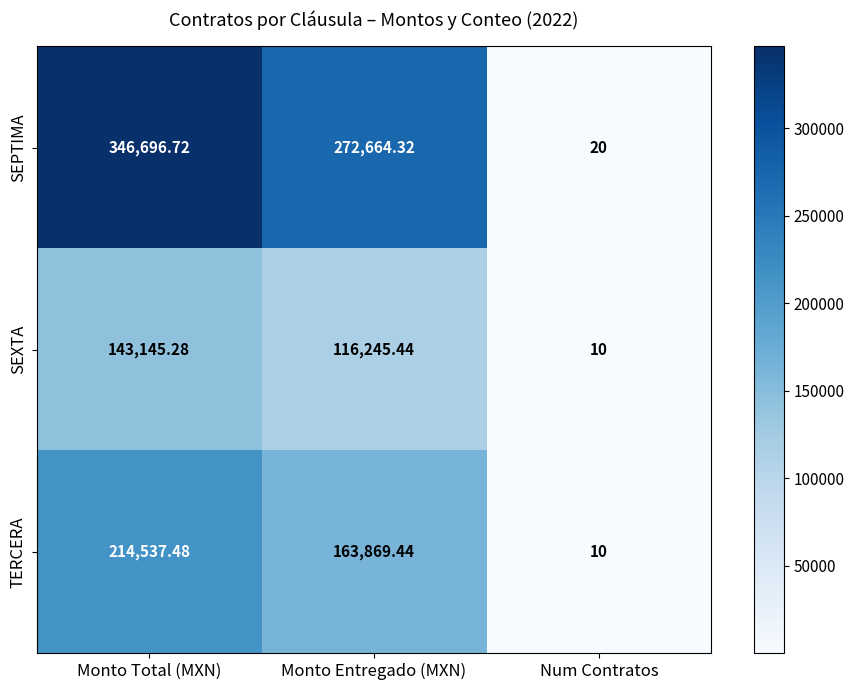

Where is SEPTIMA nearest to the value 173358?

Monto Entregado (MXN)